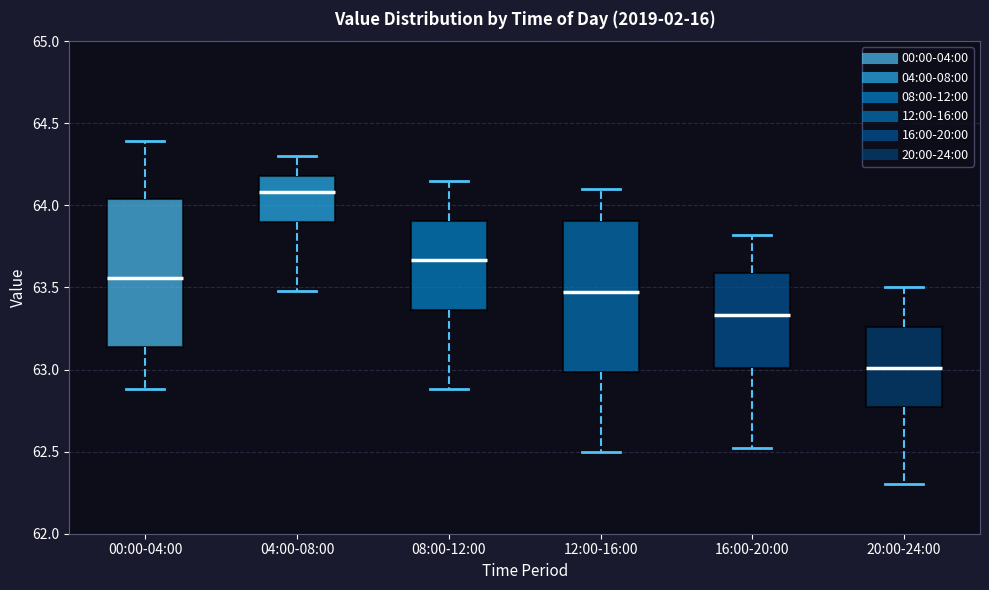

Reading left to right, transcribe this box plot: for each box, give where its median line is, the range the box spans, and where its two whiskers end, as read against the y-axis. The values are not printed on the chart, so give them approximately, as read against the axis.

00:00-04:00: median 63.55, box 63.15 to 64.05, whiskers 62.90 to 64.40
04:00-08:00: median 64.10, box 63.90 to 64.20, whiskers 63.50 to 64.30
08:00-12:00: median 63.65, box 63.35 to 63.90, whiskers 62.90 to 64.15
12:00-16:00: median 63.50, box 63.00 to 63.90, whiskers 62.50 to 64.10
16:00-20:00: median 63.35, box 63.00 to 63.60, whiskers 62.50 to 63.80
20:00-24:00: median 63.00, box 62.75 to 63.25, whiskers 62.30 to 63.50